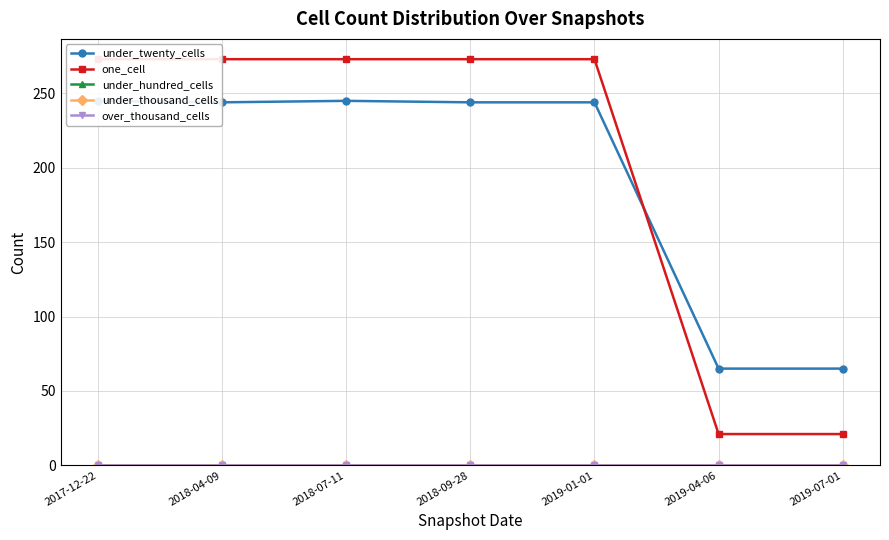

How many lines are shown in the chart?

5